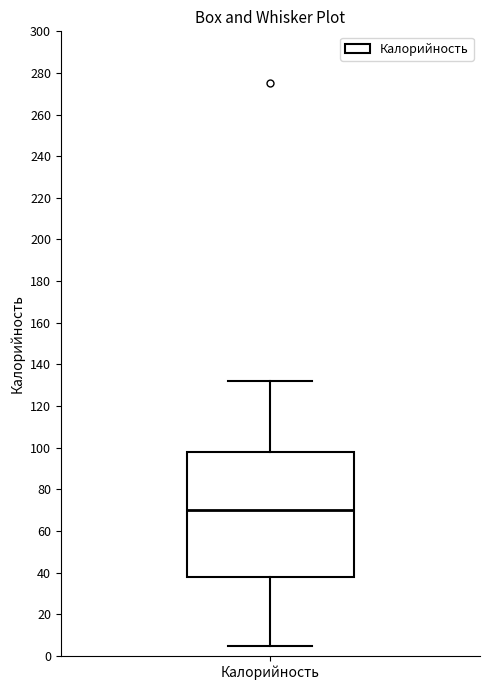

Where does the upper whisker of the box for Калорийность end on the y-axis? The values are not printed on the chart, so give them approximately, as read against the axis.

132